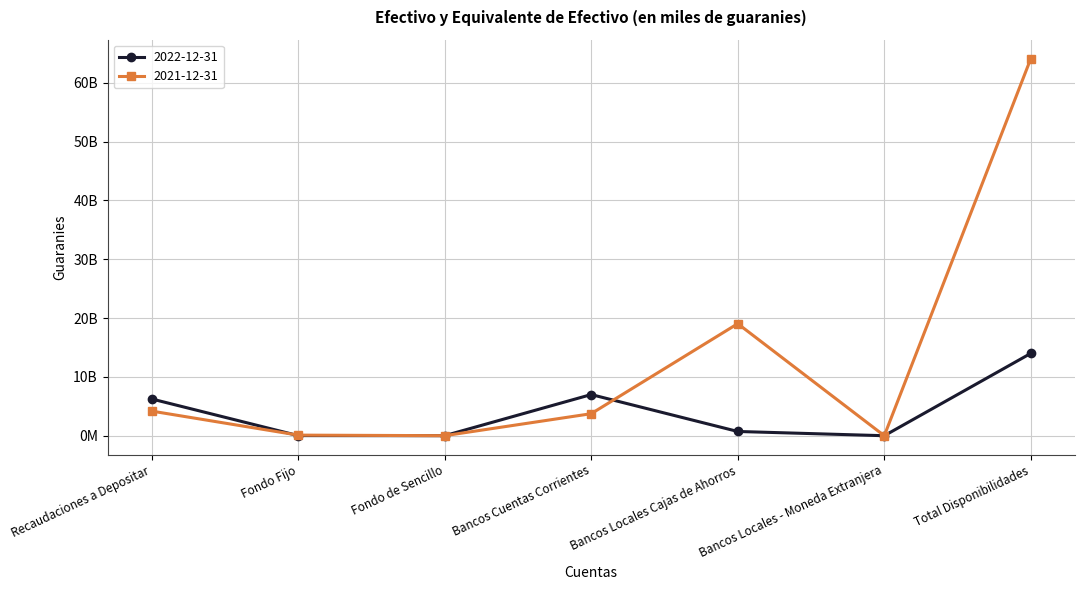

Does the chart have visible grid lines?

Yes